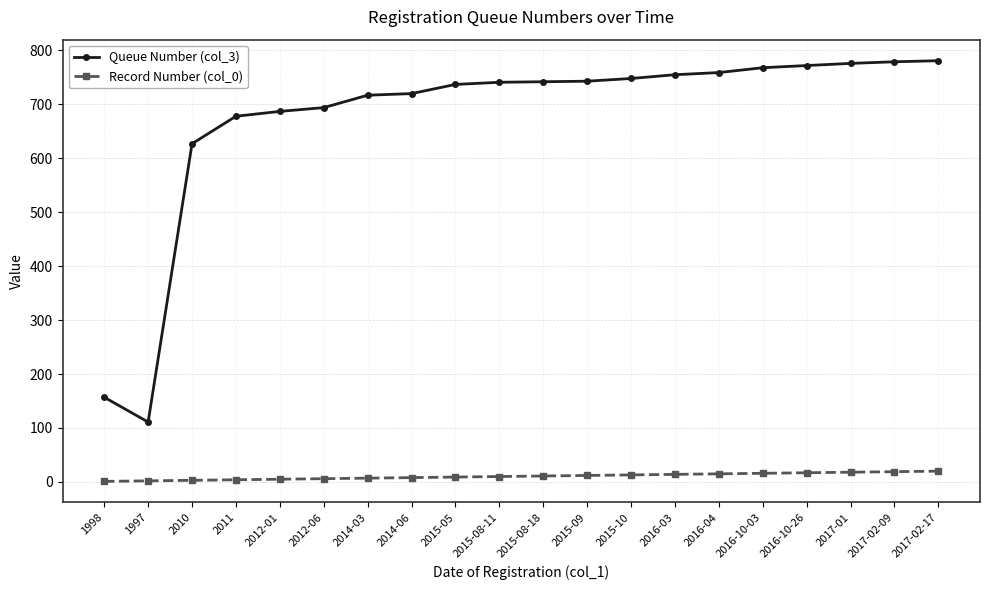

How many distinct data groups are displayed?

2